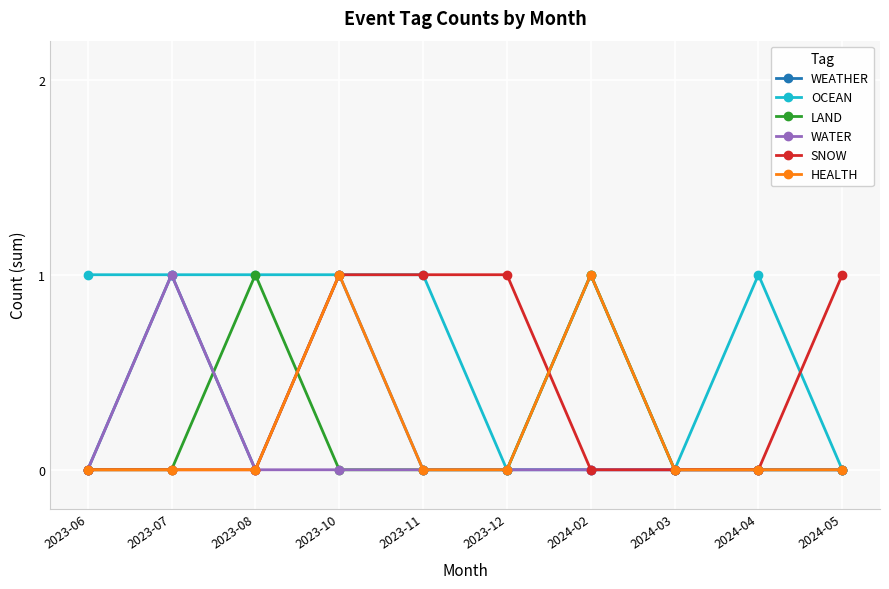

True or false: HEALTH has a value of 1 at 2023-07.

False